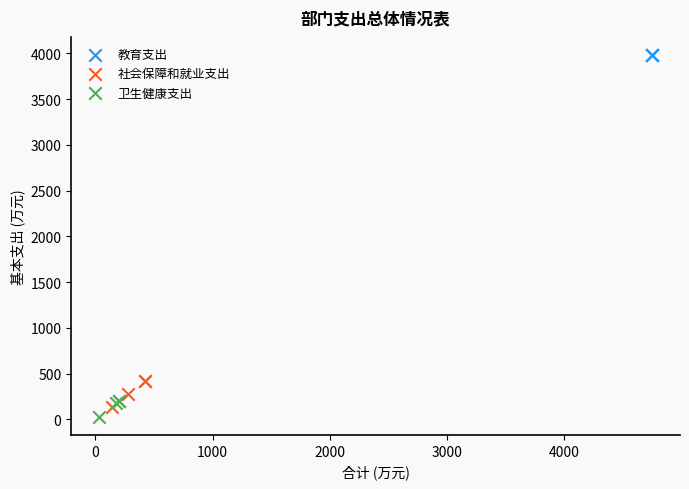

Which series contains the highest Y value?

教育支出